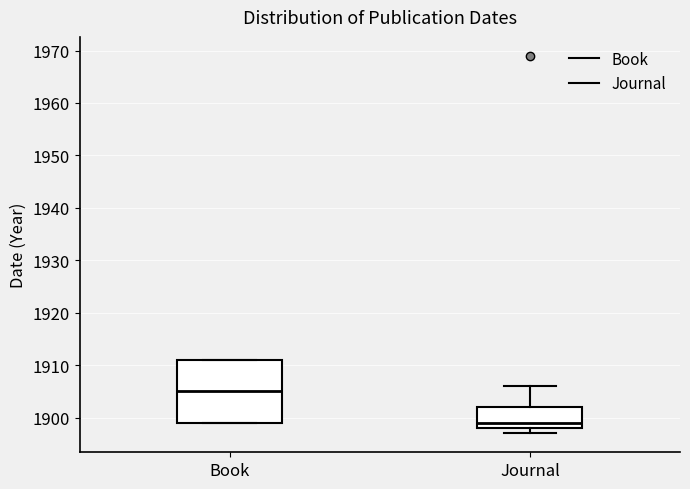

Which box's median line is the highest?

Book